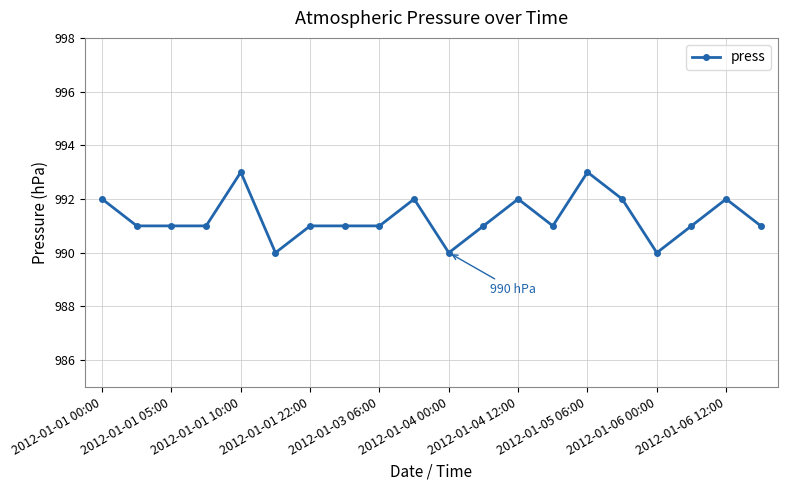

What is the smallest value displayed?

990